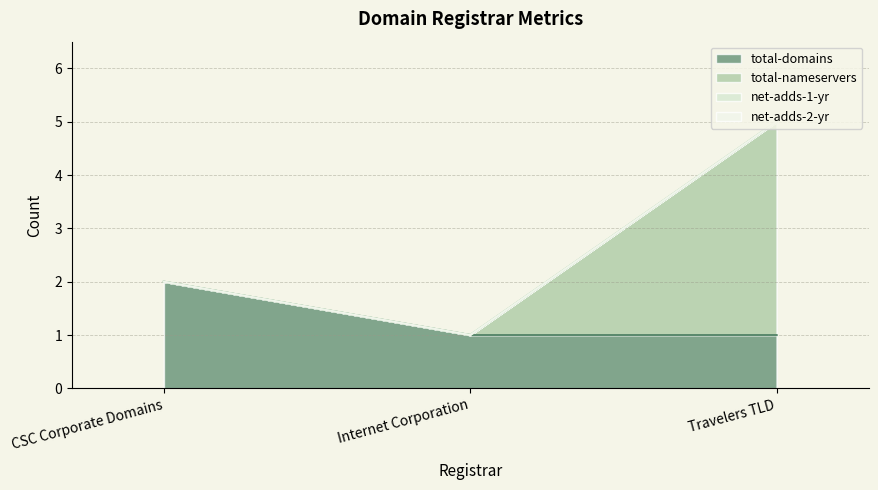

The total-nameservers series shows 0 at Internet Corporation. True or false?

True